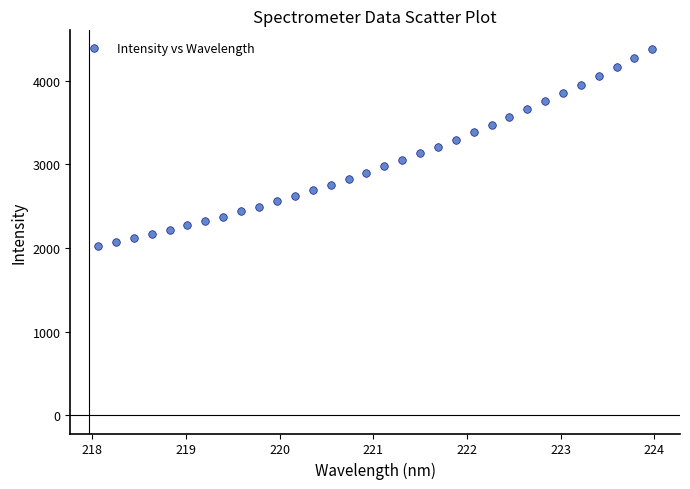

What is the range of X values (max minus min)?

5.9